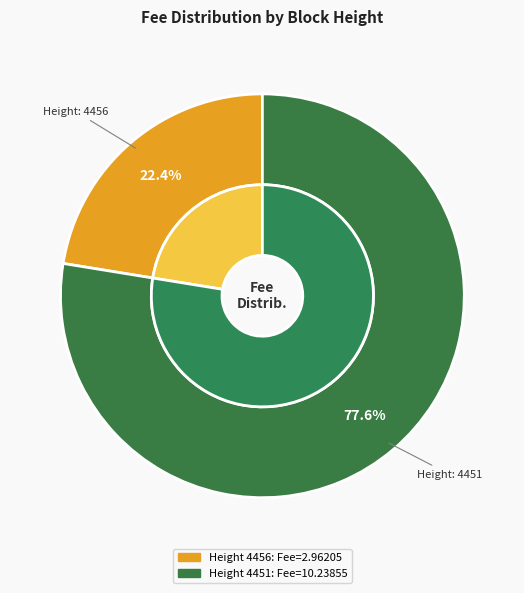

How much of the chart is everything except 4456?

77.6%